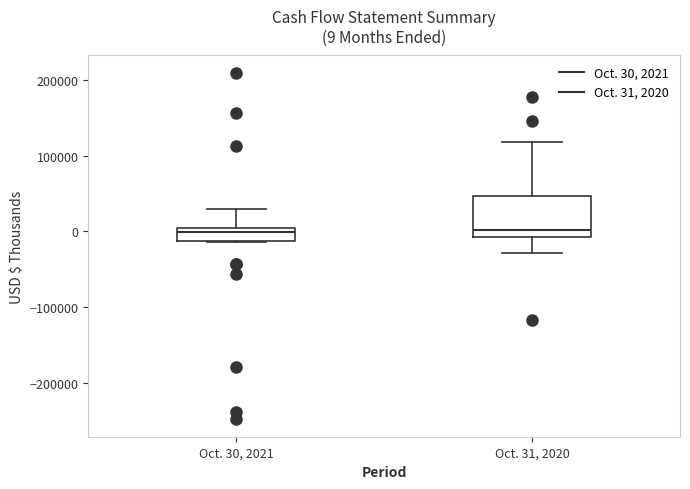

Which box is the tallest, from its lower edge to its upper edge?

Oct. 31, 2020